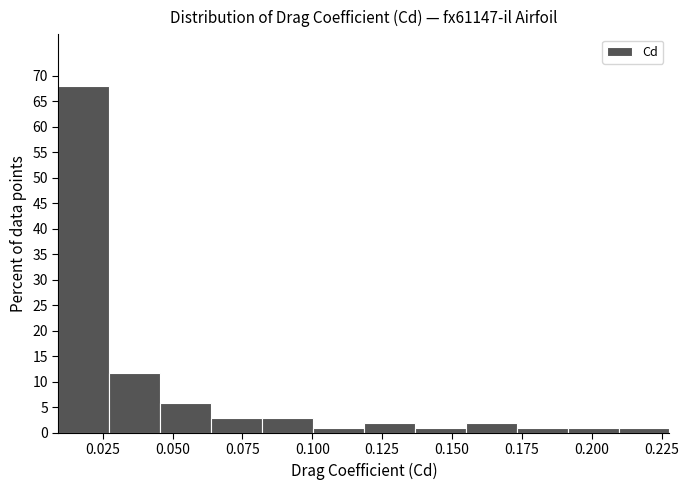

Read against the x-axis, roughly where is the centre of the tallest bar?

0.020